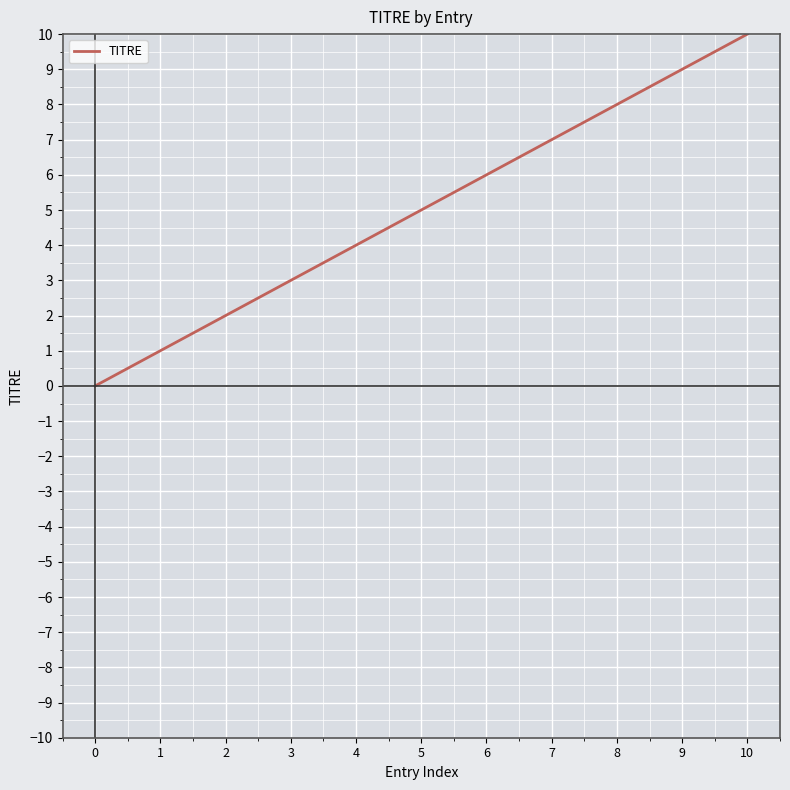

What is the average value?

5